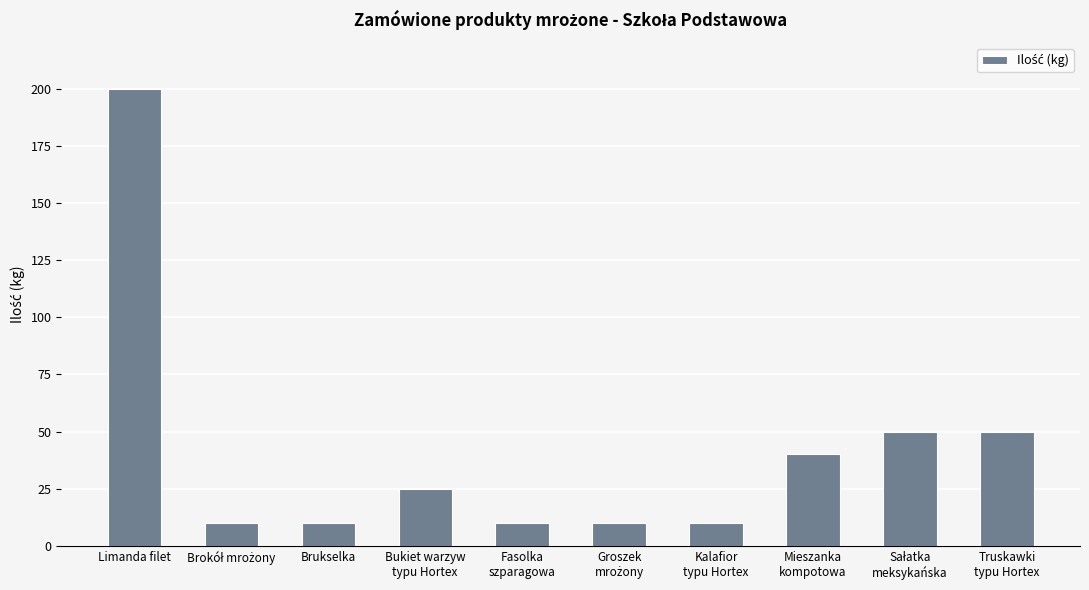

What position from the right is Brukselka?

8